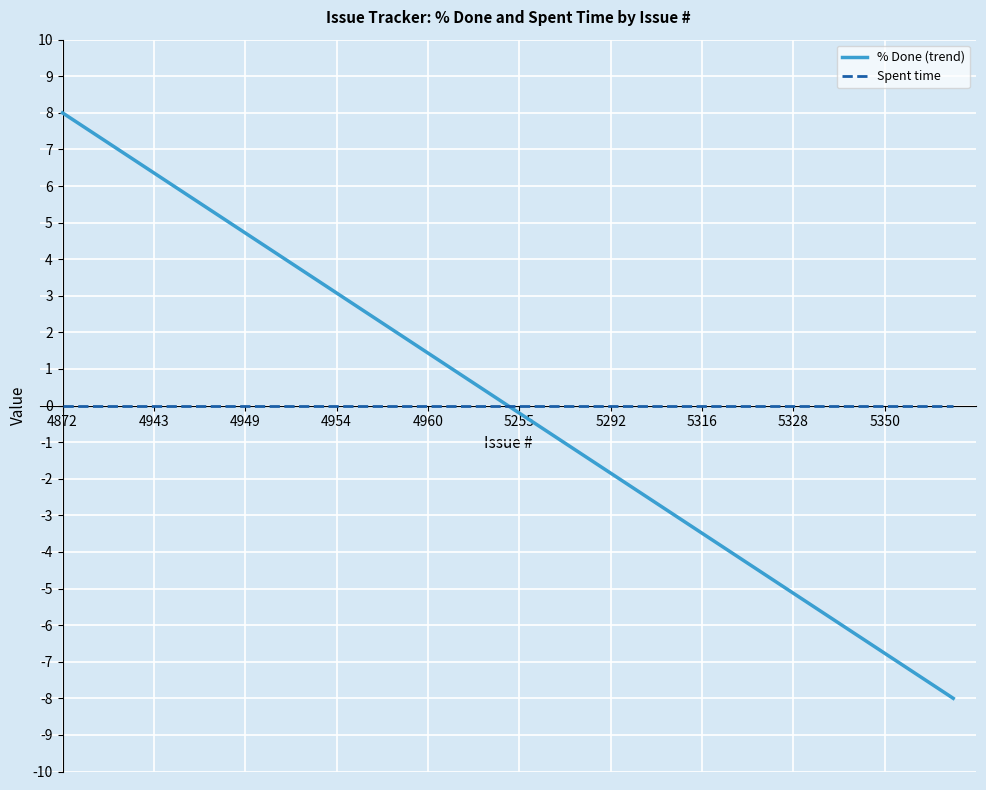

How many intersections are there between Spent time and % Done (trend)?

1